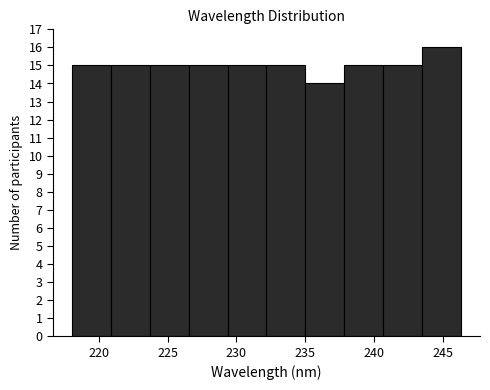

What is the height of the bar covering 238.0 to 240.5 on the x-axis? Neither the bar edges nor the heights are printed on the chart, so give them approximately, as read against the axes.

15